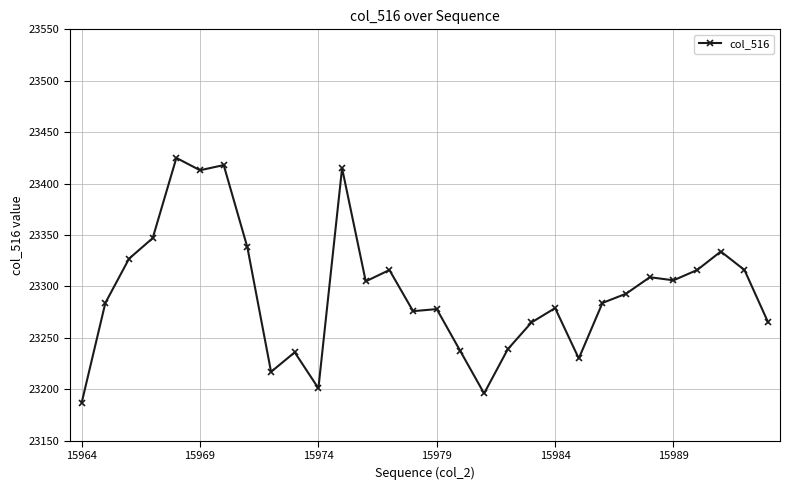

What is the value of the 18th point from the left?

23196